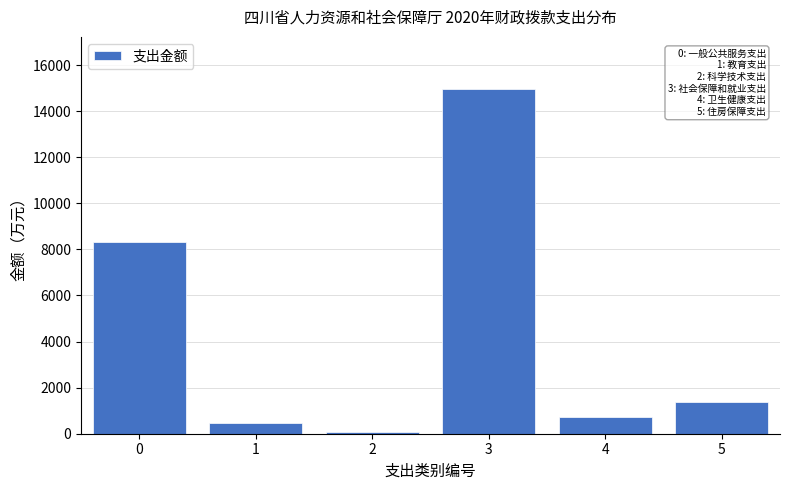

Reading right to left, what are all the values shown in this chart?

1392.6	718.3	14976.7	94.8	457.7	8310.8